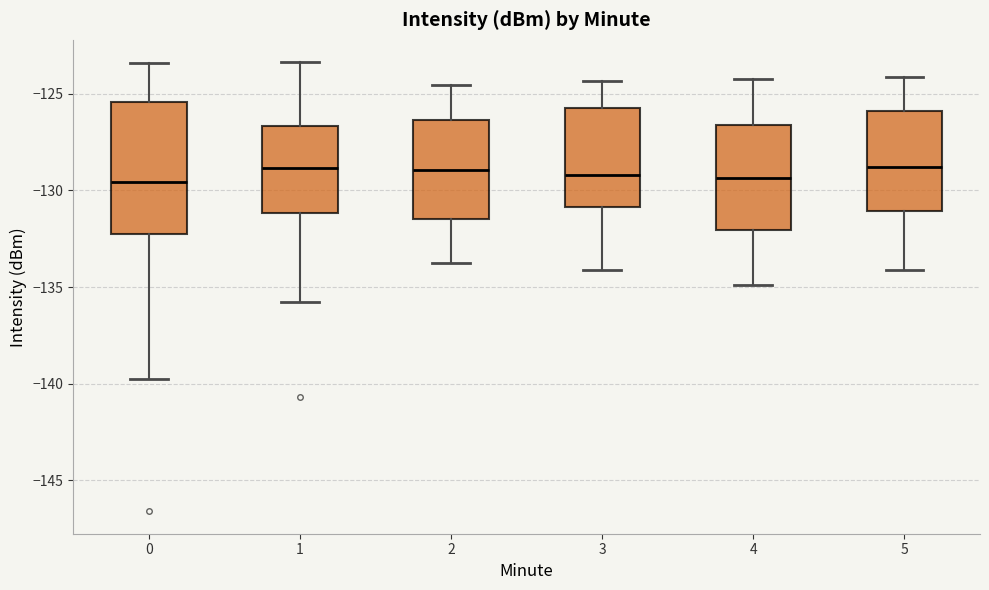

Comparing the boxes themselves (not the whiskers), which one is the tallest?

0